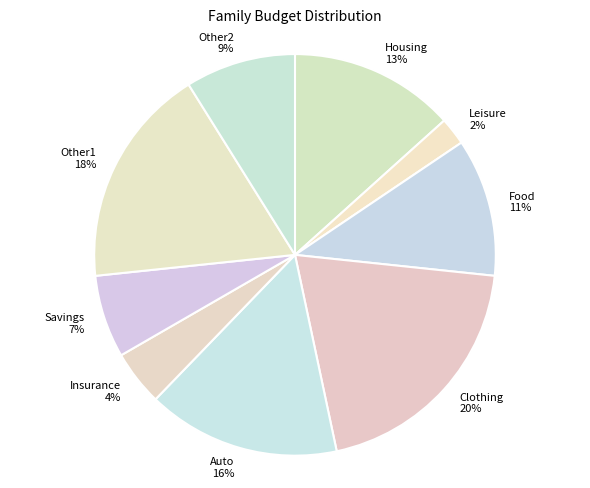

To the nearest percent, what is the average slice percentage?

11%